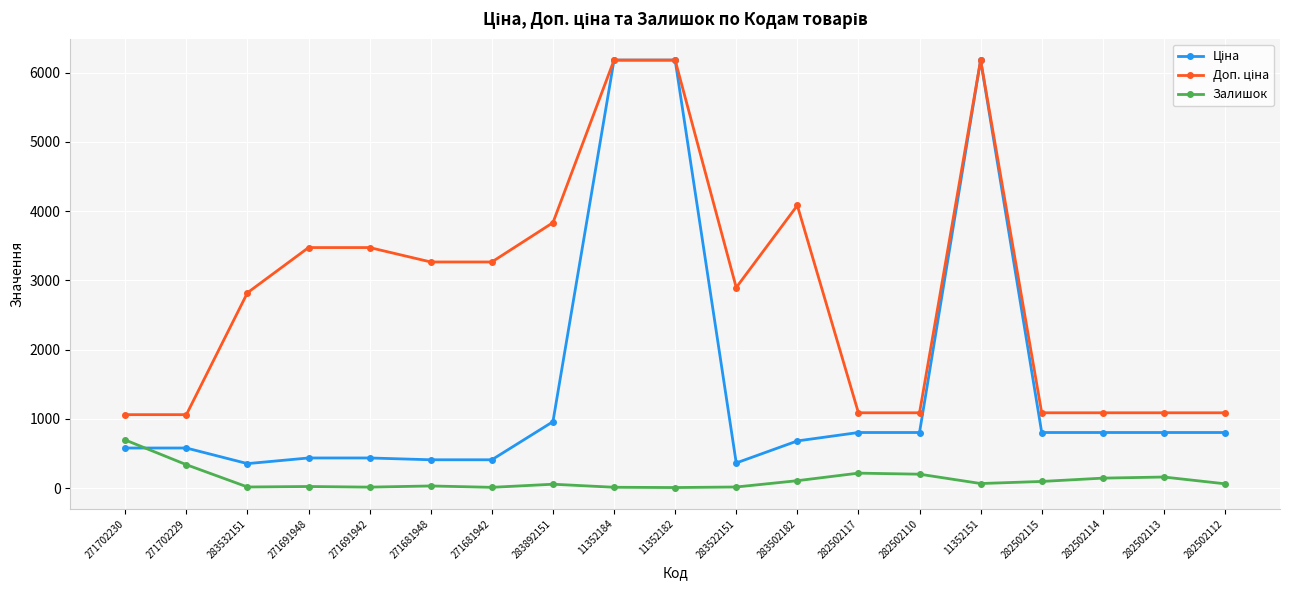

What is the maximum value shown in the chart?

6182.6